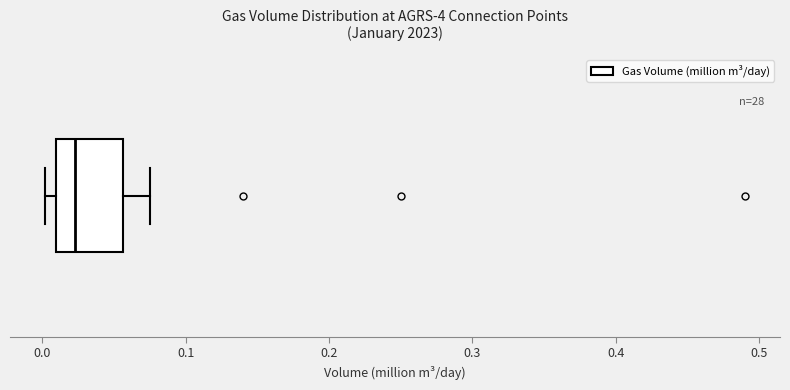

Where does the median line of the box sit on the x-axis? The values are not printed on the chart, so give them approximately, as read against the axis.

0.02